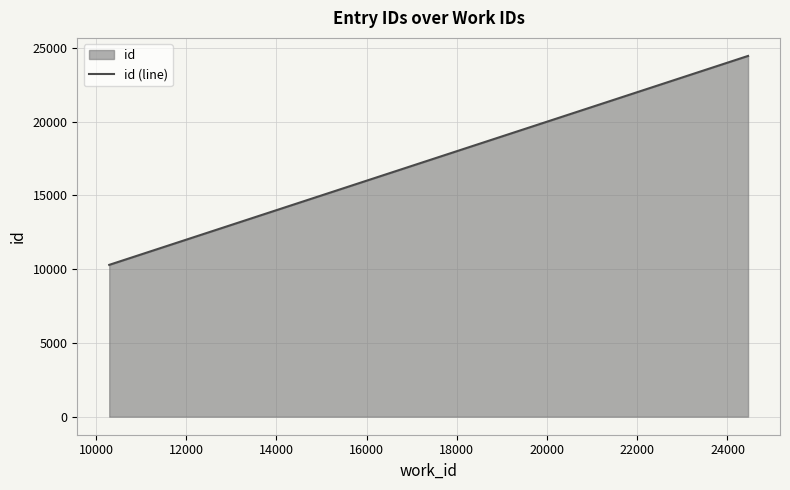

What is the minimum value shown in the chart?

10292